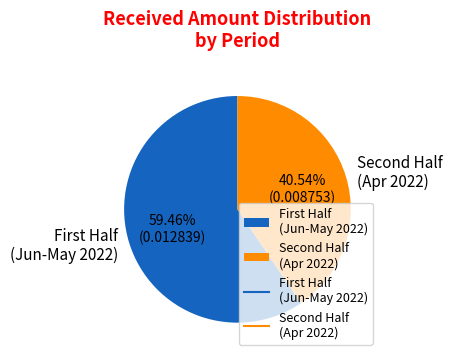

Which category has the biggest portion of the pie?

First Half (Jun-May 2022)